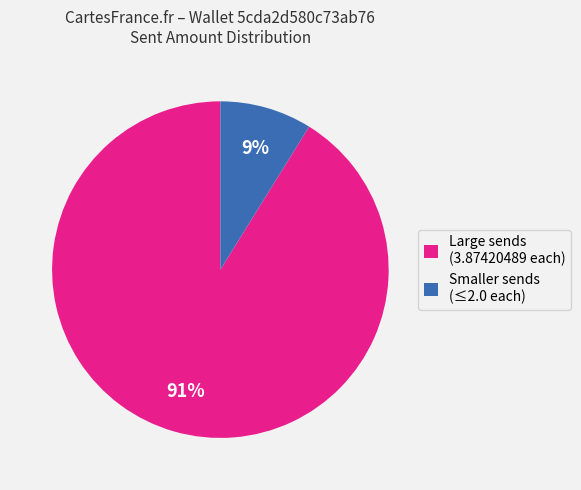

To the nearest percent, what percentage of the pie is Large sends (3.87420489 each)?

91%